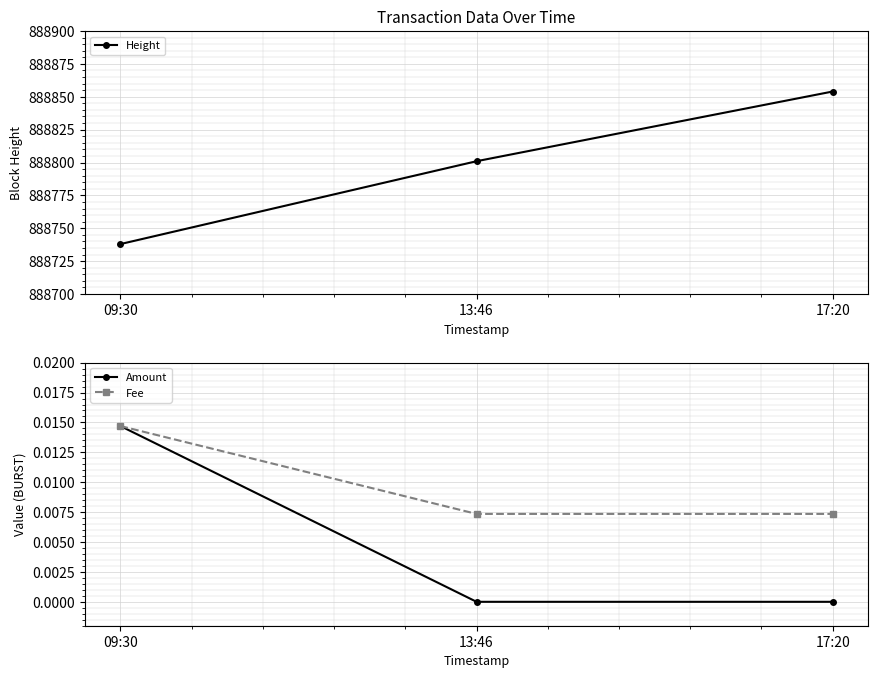

What is the spread (max minus min) of values at 13:46?

888801.0